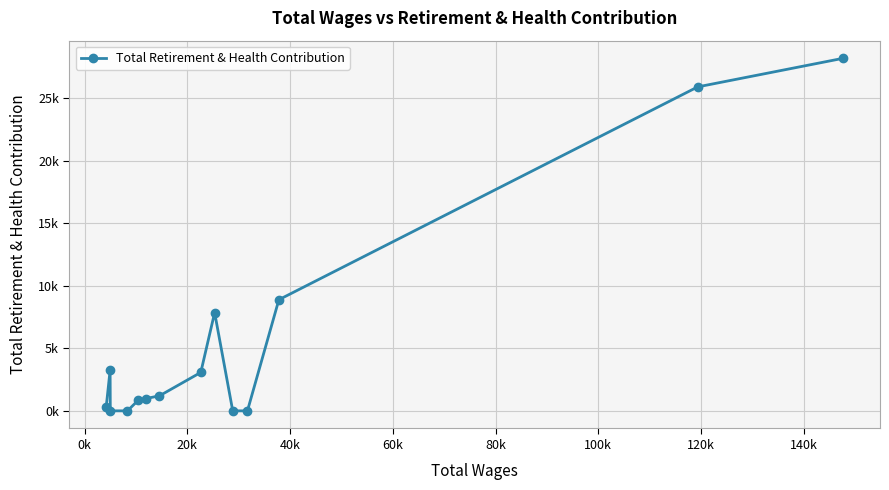

Does the chart have visible grid lines?

Yes